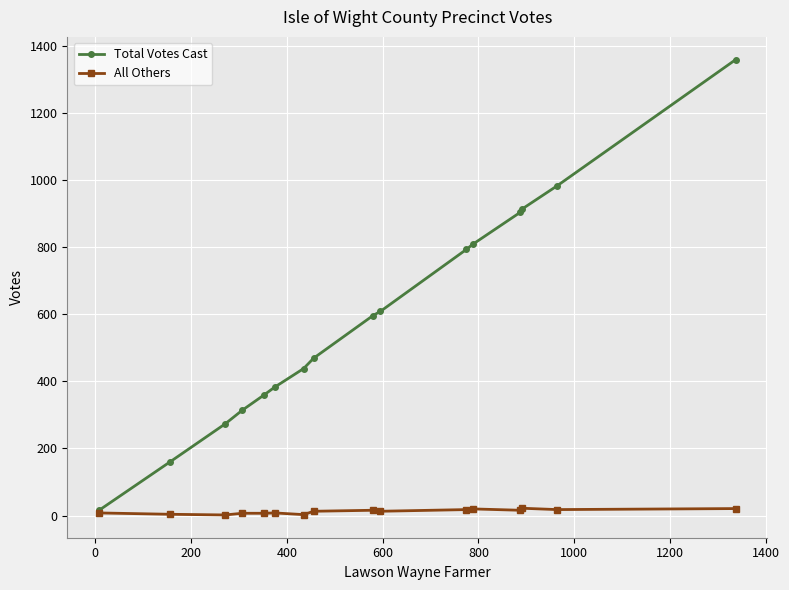

At how many categories does at least one series exceed 777?

6